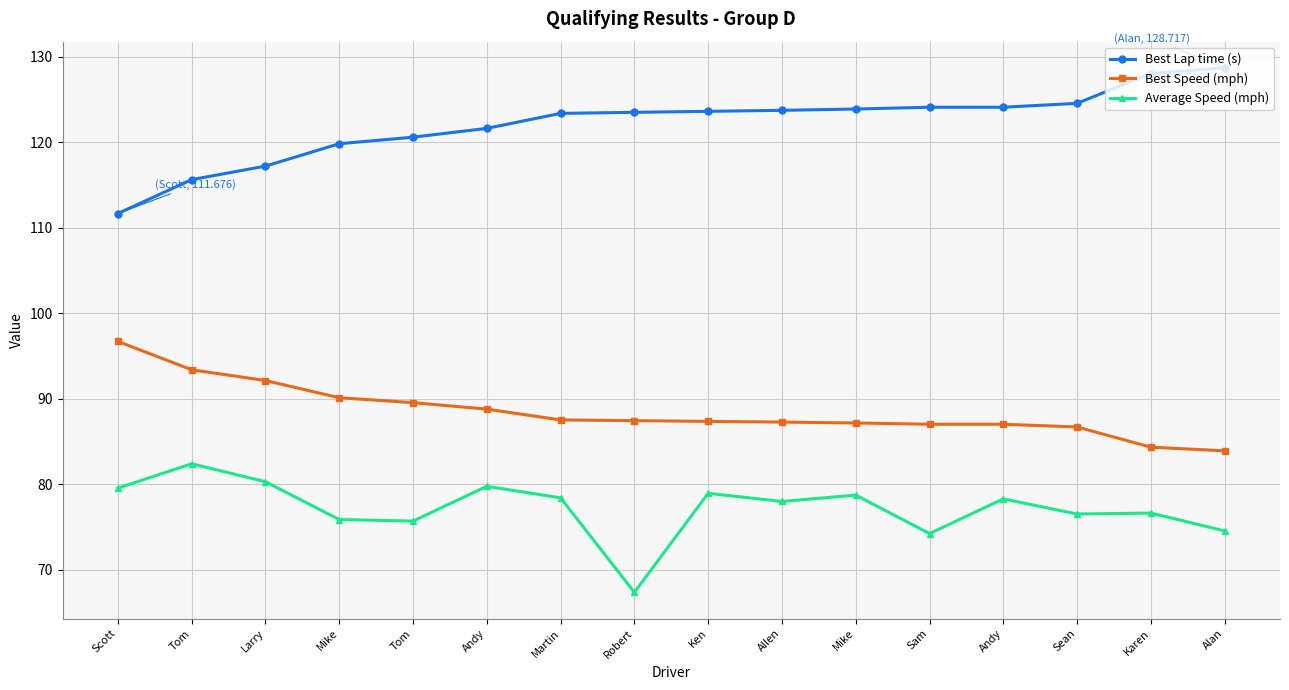

How many categories are shown in the chart?

16